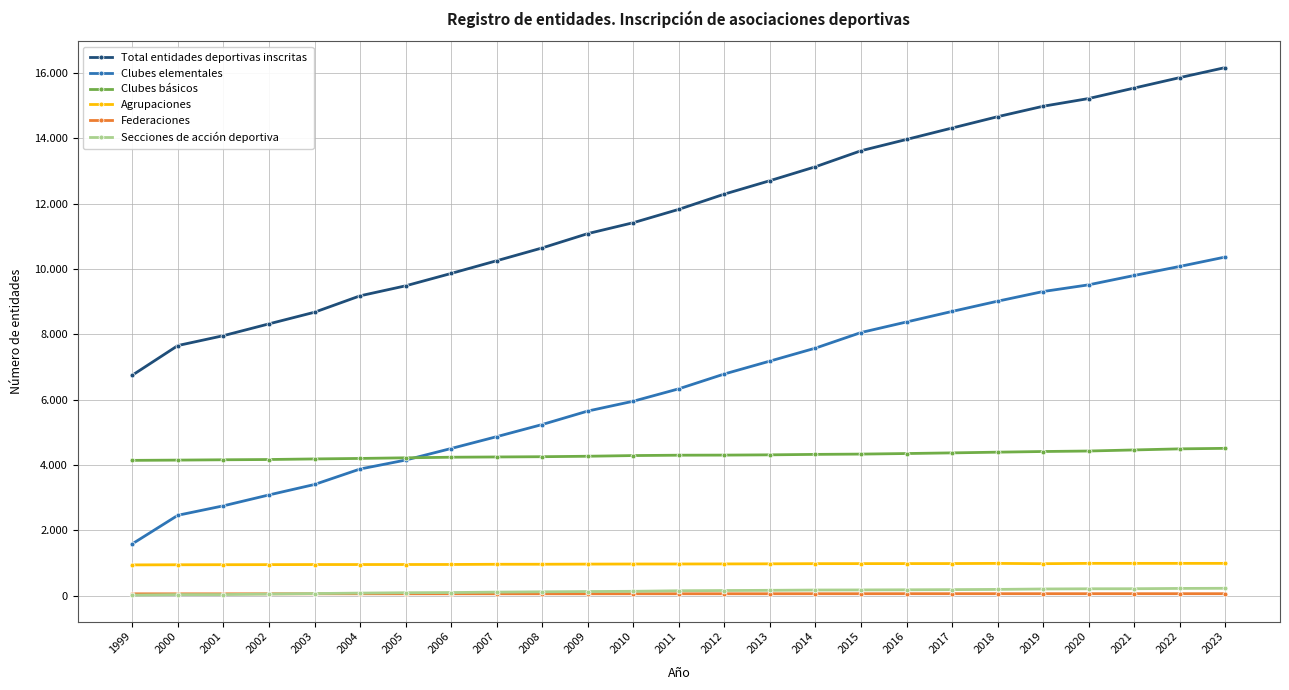

Reading right to left, what are all the values shown in this chart?

Total entidades deportivas inscritas: 2023=16163	2022=15855	2021=15536	2020=15215	2019=14979	2018=14659	2017=14312	2016=13963	2015=13617	2014=13127	2013=12701	2012=12290	2011=11824	2010=11415	2009=11081	2008=10643	2007=10251	2006=9862	2005=9483	2004=9177	2003=8675	2002=8319	2001=7958	2000=7656	1999=6749
Clubes elementales: 2023=10365	2022=10077	2021=9800	2020=9514	2019=9309	2018=9013	2017=8700	2016=8377	2015=8054	2014=7577	2013=7180	2012=6786	2011=6332	2010=5952	2009=5651	2008=5239	2007=4867	2006=4505	2005=4151	2004=3877	2003=3404	2002=3084	2001=2751	2000=2462	1999=1588
Clubes básicos: 2023=4510	2022=4494	2021=4461	2020=4428	2019=4413	2018=4393	2017=4371	2016=4351	2015=4334	2014=4325	2013=4311	2012=4303	2011=4300	2010=4289	2009=4268	2008=4254	2007=4246	2006=4238	2005=4220	2004=4201	2003=4186	2002=4168	2001=4160	2000=4150	1999=4142
Agrupaciones: 2023=990	2022=990	2021=990	2020=990	2019=980	2018=989	2017=984	2016=983	2015=982	2014=981	2013=976	2012=973	2011=971	2010=970	2009=967	2008=963	2007=962	2006=956	2005=955	2004=954	2003=954	2002=951	2001=949	2000=947	1999=943
Federaciones: 2023=62	2022=62	2021=62	2020=62	2019=62	2018=62	2017=62	2016=62	2015=61	2014=61	2013=60	2012=60	2011=60	2010=60	2009=59	2008=59	2007=59	2006=59	2005=59	2004=59	2003=59	2002=59	2001=58	2000=58	1999=58
Secciones de acción deportiva: 2023=227	2022=223	2021=214	2020=212	2019=206	2018=193	2017=186	2016=181	2015=177	2014=174	2013=165	2012=159	2011=152	2010=135	2009=128	2008=120	2007=110	2006=97	2005=91	2004=80	2003=66	2002=51	2001=35	2000=34	1999=18